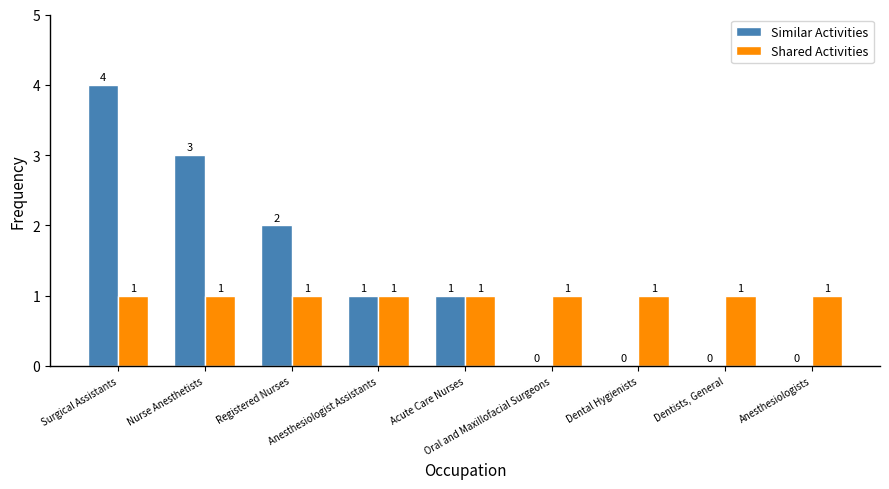

Reading right to left, list all the values displayed in this chart.

Similar Activities: Anesthesiologists=0	Dentists, General=0	Dental Hygienists=0	Oral and Maxillofacial Surgeons=0	Acute Care Nurses=1	Anesthesiologist Assistants=1	Registered Nurses=2	Nurse Anesthetists=3	Surgical Assistants=4
Shared Activities: Anesthesiologists=1	Dentists, General=1	Dental Hygienists=1	Oral and Maxillofacial Surgeons=1	Acute Care Nurses=1	Anesthesiologist Assistants=1	Registered Nurses=1	Nurse Anesthetists=1	Surgical Assistants=1